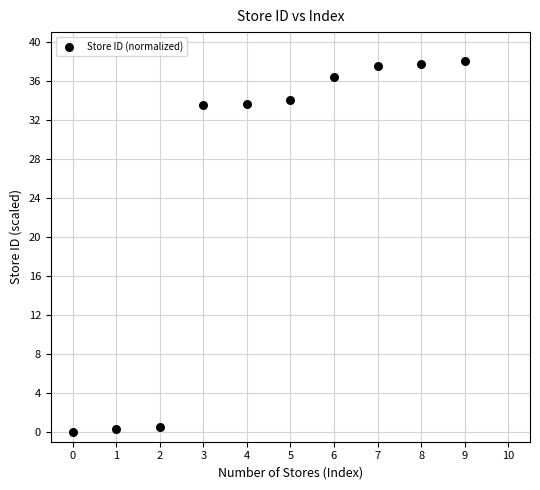

What is the range of Y values (max minus min)?

38.0